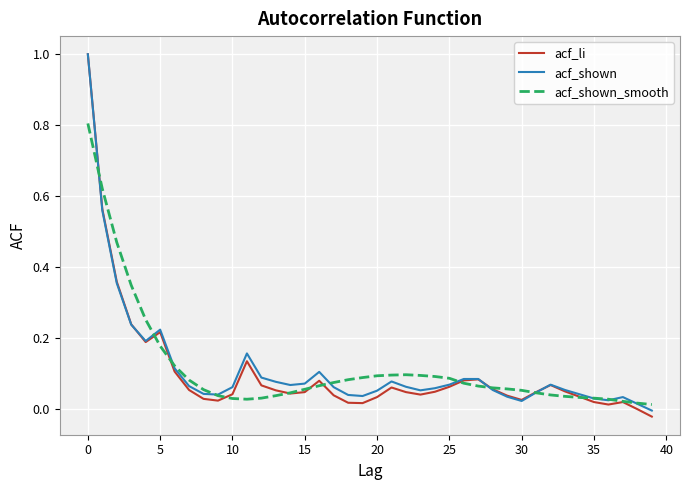

Is this an area chart (filled region under the line)?

No